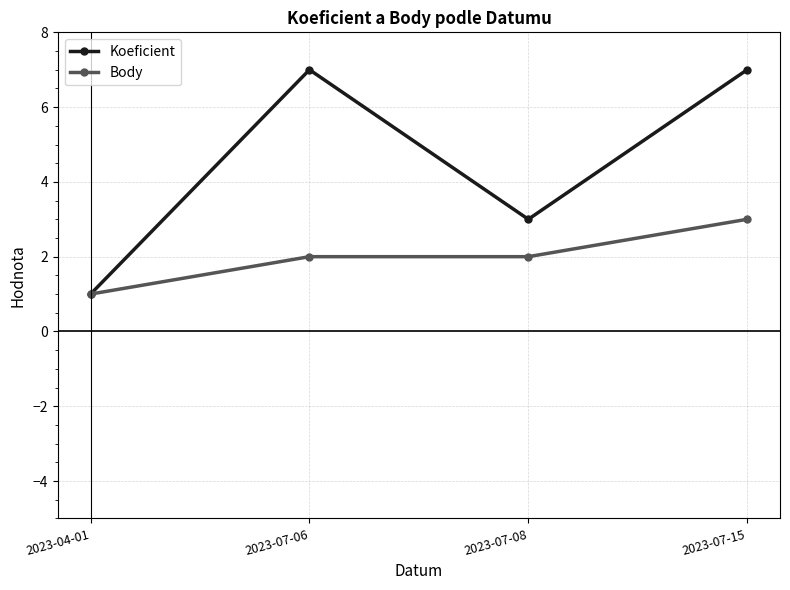

Is this an area chart (filled region under the line)?

No